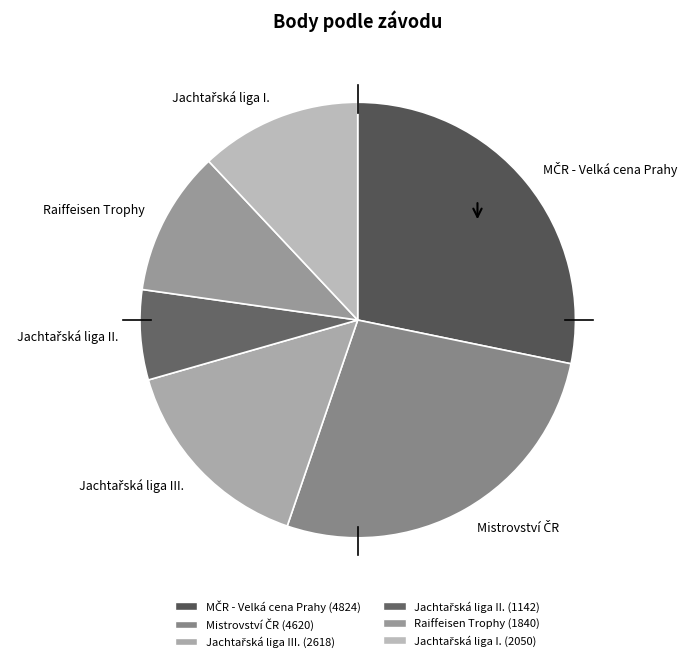

Does Raiffeisen Trophy represent more than half of the total?

No